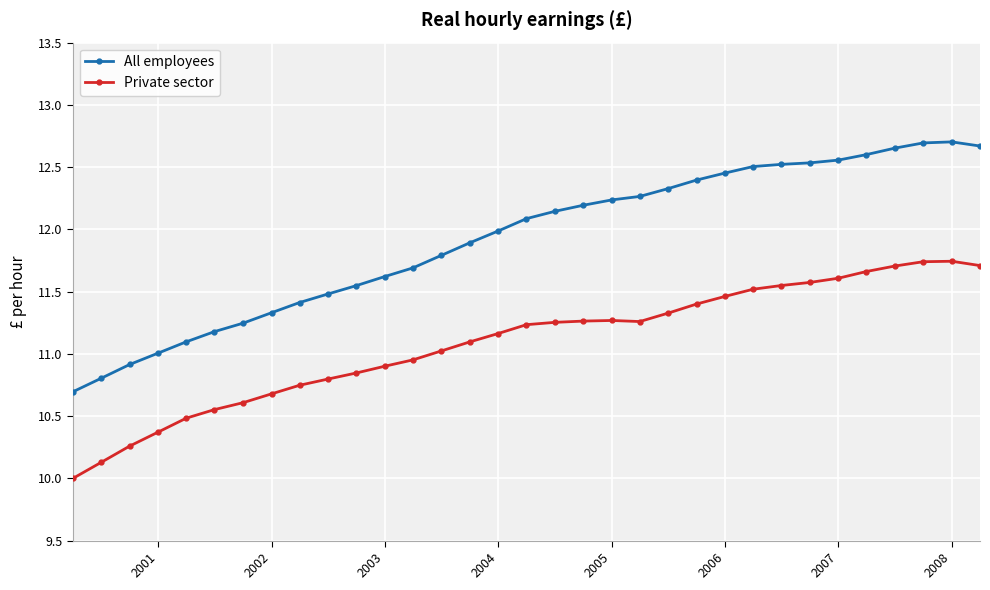

True or false: All employees and Private sector cross at least once.

False